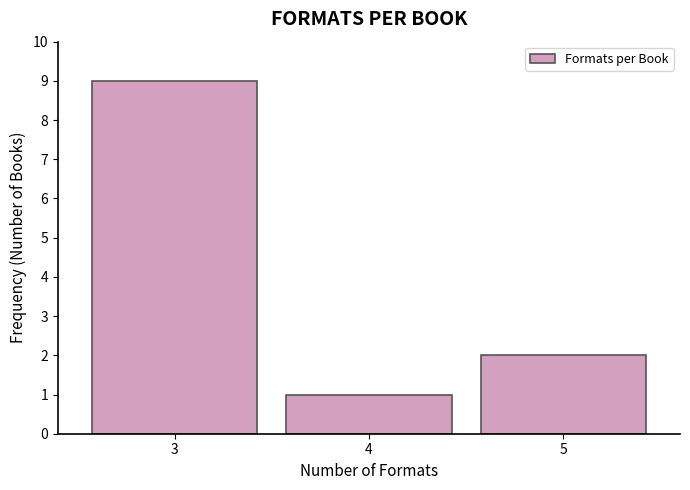

Reading right to left, extract all data points from this chart.

2	1	9